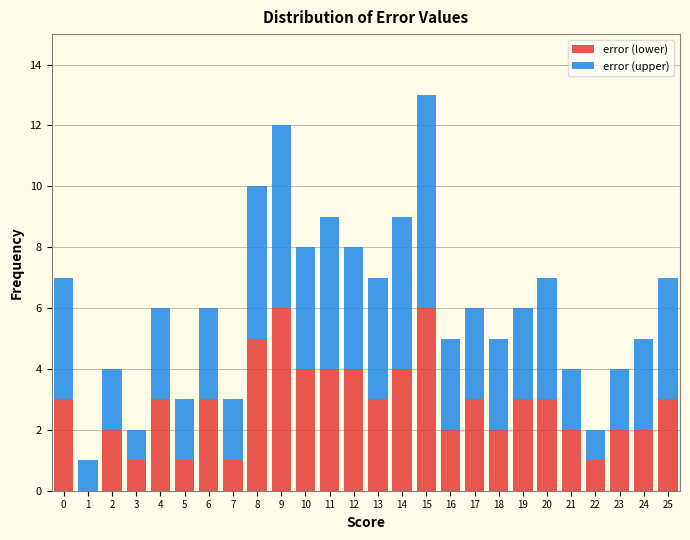

Which range on the x-axis has the tallest stacked bar (by total height)?

14.5 to 15.5